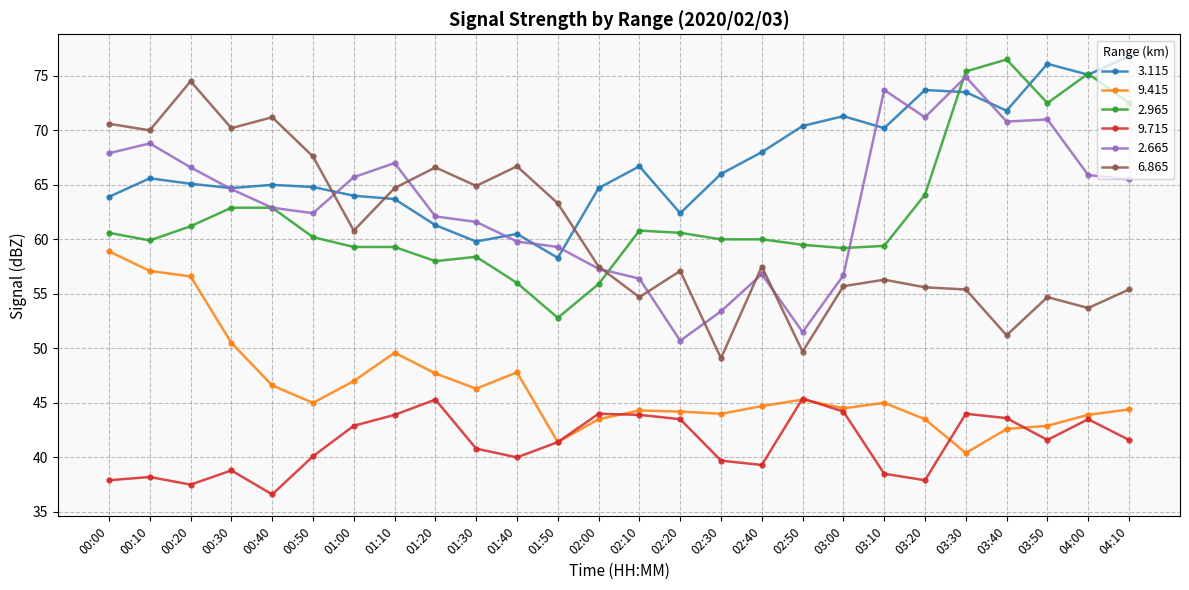

How many data points does each series have?

26